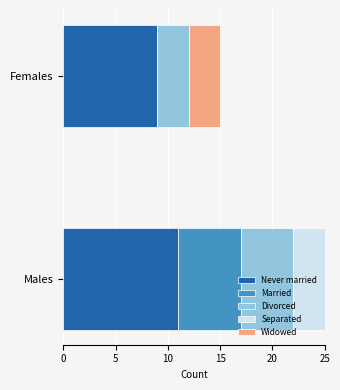

What is the highest value of the Never married series?

11